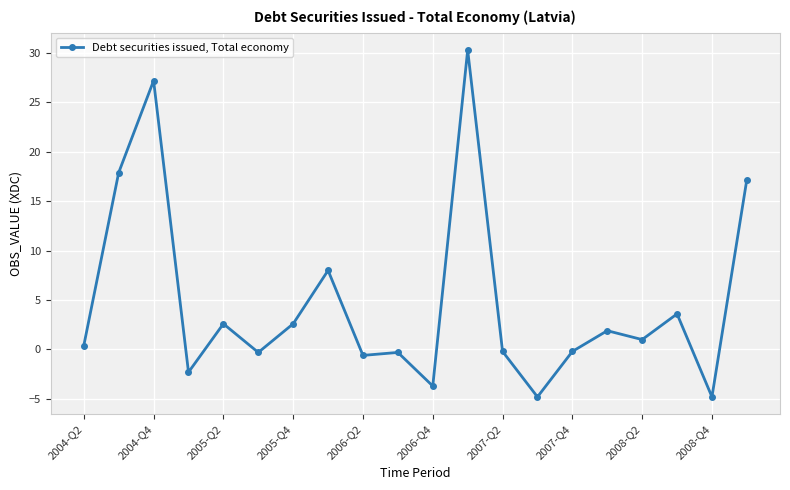

What is the value of the 14th point from the left?

-4.8